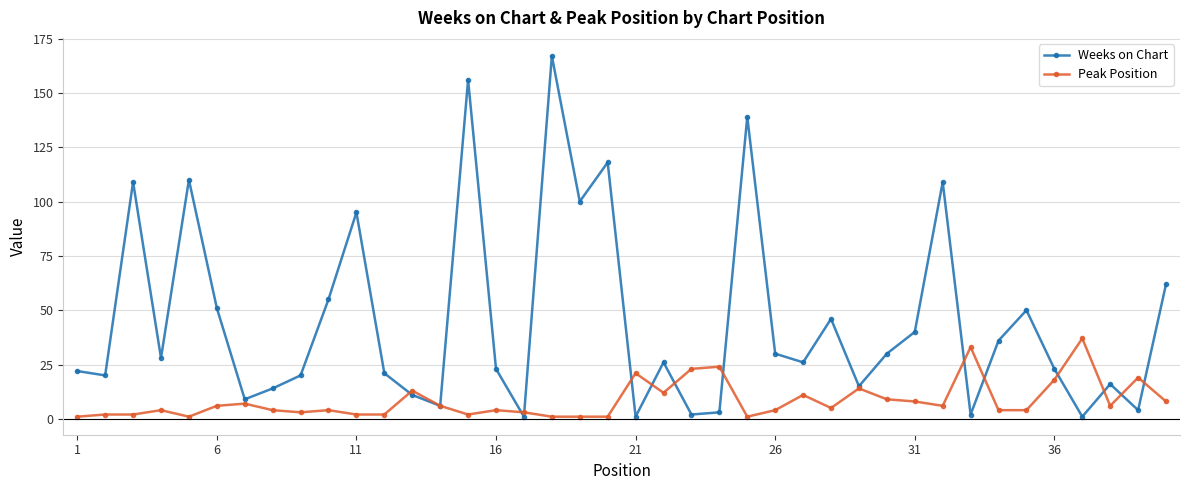

At how many categories does at least one series exceed 122?

3